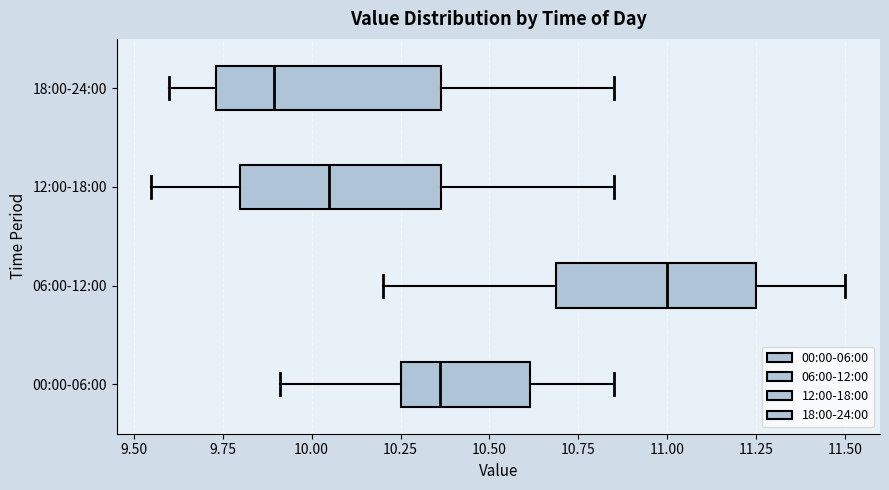

Reading bottom to top, read every box against the x-axis: the position of its median line, the range the box covers, and the ends of its whiskers. The values are not printed on the chart, so give them approximately, as read against the axis.

00:00-06:00: median 10.35, box 10.25 to 10.60, whiskers 9.90 to 10.85
06:00-12:00: median 11.00, box 10.70 to 11.25, whiskers 10.20 to 11.50
12:00-18:00: median 10.05, box 9.80 to 10.35, whiskers 9.55 to 10.85
18:00-24:00: median 9.90, box 9.75 to 10.35, whiskers 9.60 to 10.85